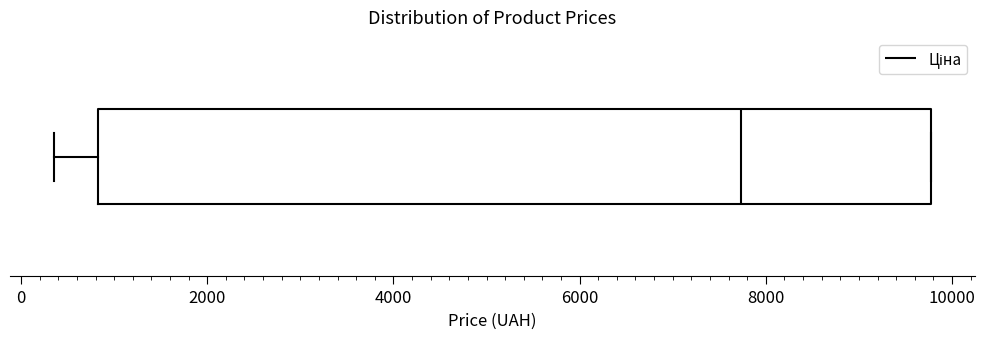

Transcribe this box plot: give where the median line is, the range the box spans, and where the two whiskers end, as read against the x-axis. The values are not printed on the chart, so give them approximately, as read against the axis.

median 7800, box 800 to 9800, whiskers 400 to 9800